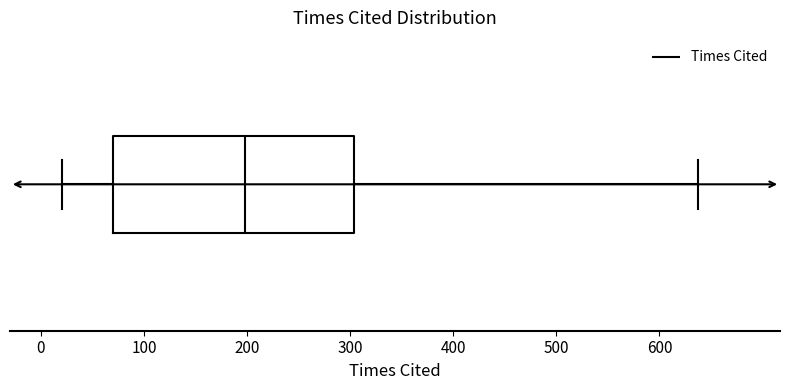

Where does the right whisker of the box end on the x-axis? The values are not printed on the chart, so give them approximately, as read against the axis.

640